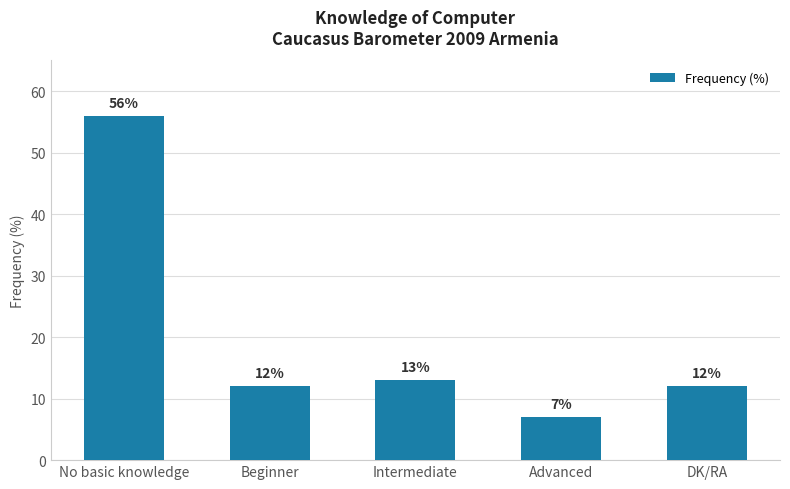

Reading right to left, transcribe all the data shown in this chart.

12	7	13	12	56